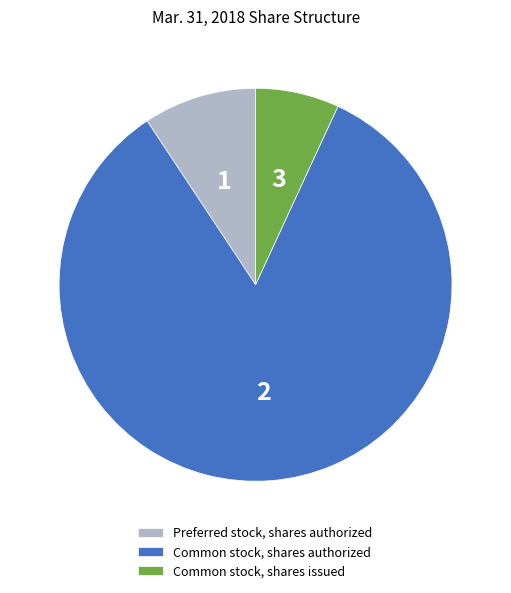

What is the majority slice?

Common stock, shares authorized